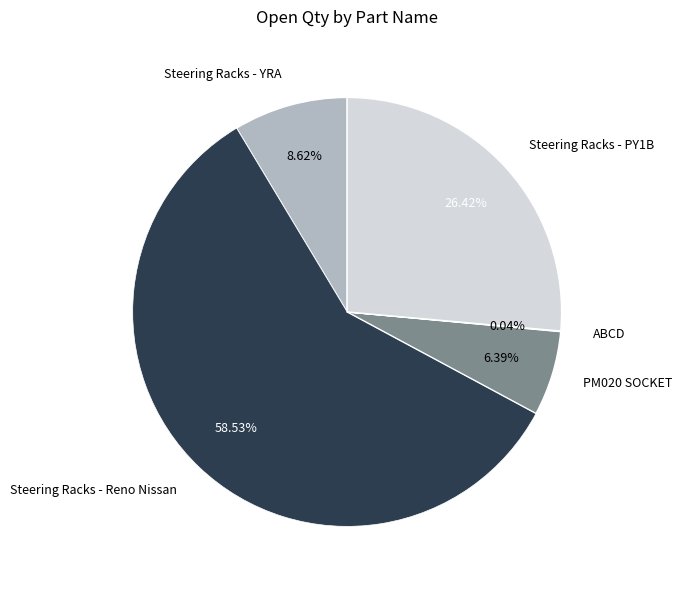

What is the ratio of the value at PM020 SOCKET to the value at Steering Racks - YRA?

0.7